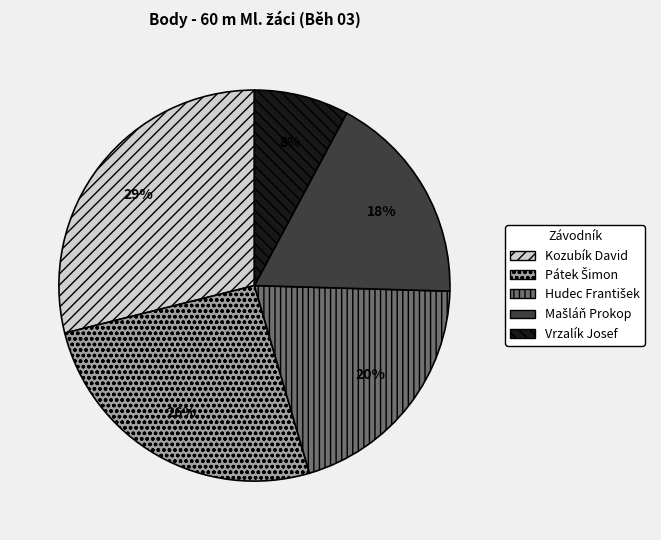

Is there any slice that represents more than half of the pie?

No